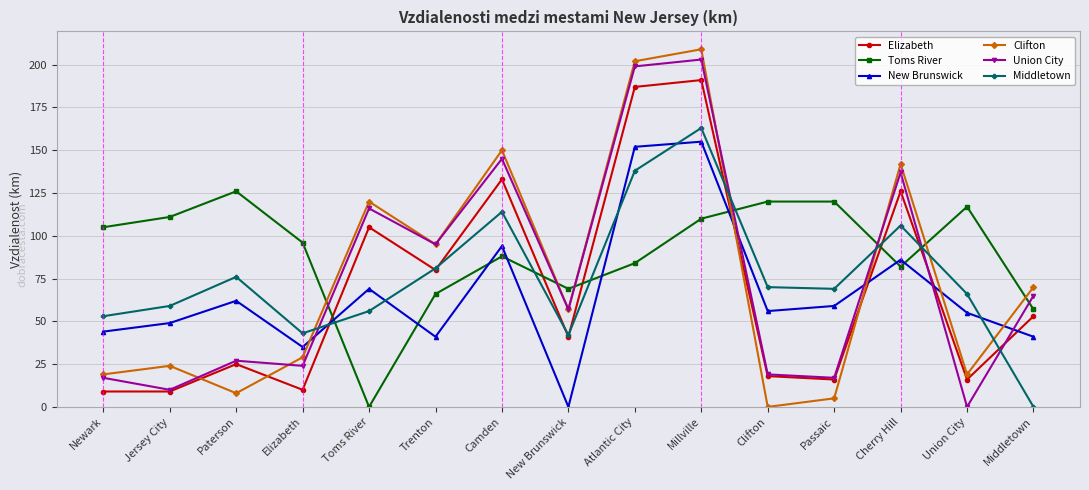

Between which two adjacent categories do Clifton and New Brunswick first intersect?

Elizabeth and Toms River